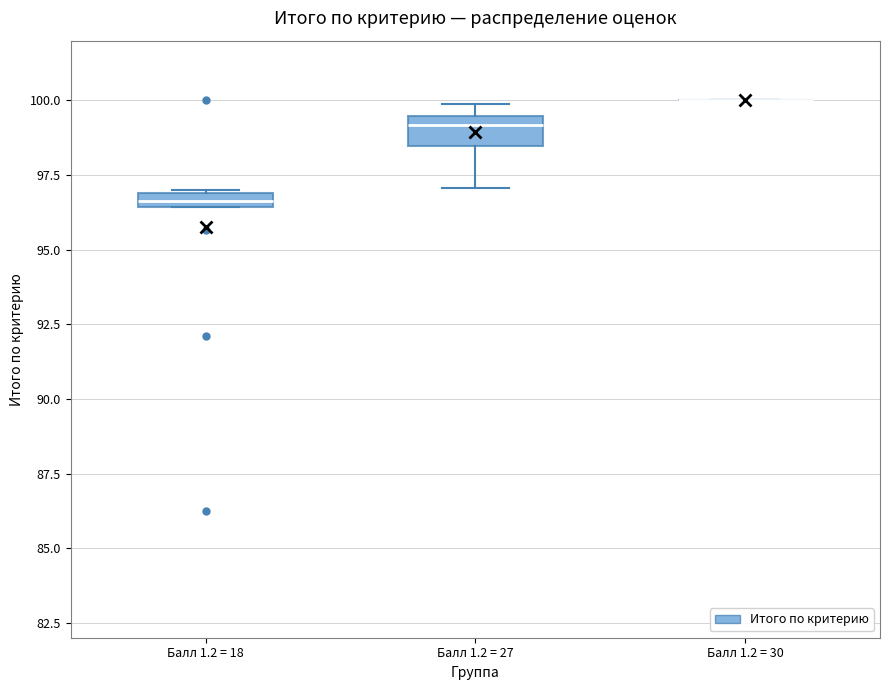

Which box is the tallest, from its lower edge to its upper edge?

Балл 1.2 = 27